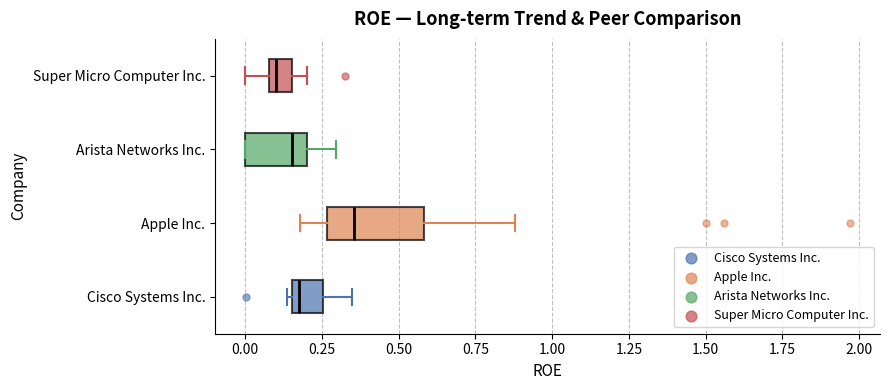

Which box's median line is the furthest to the left?

Super Micro Computer Inc.